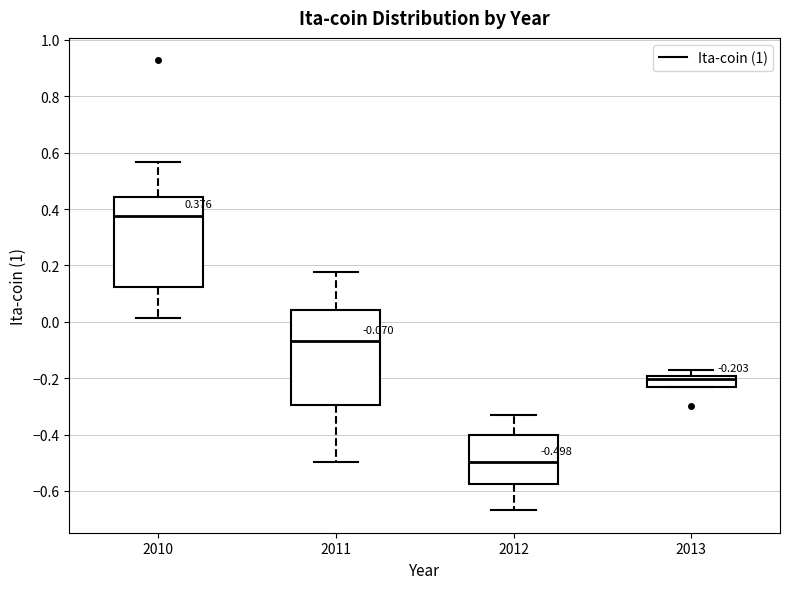

Which box has the highest median line?

2010